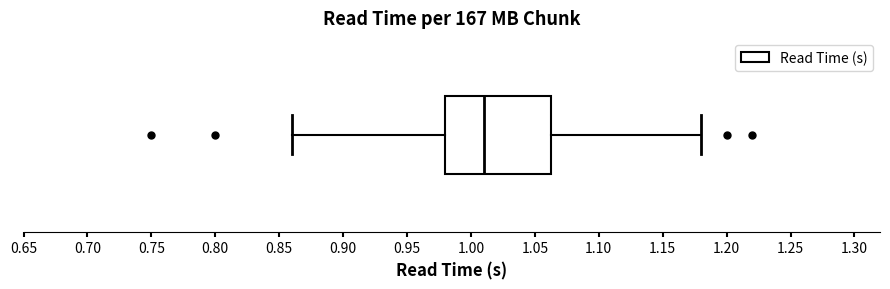

Read this box plot against the x-axis: the position of the median line, the range covered by the box, and the ends of both whiskers. The values are not printed on the chart, so give them approximately, as read against the axis.

median 1.010, box 0.980 to 1.065, whiskers 0.860 to 1.180